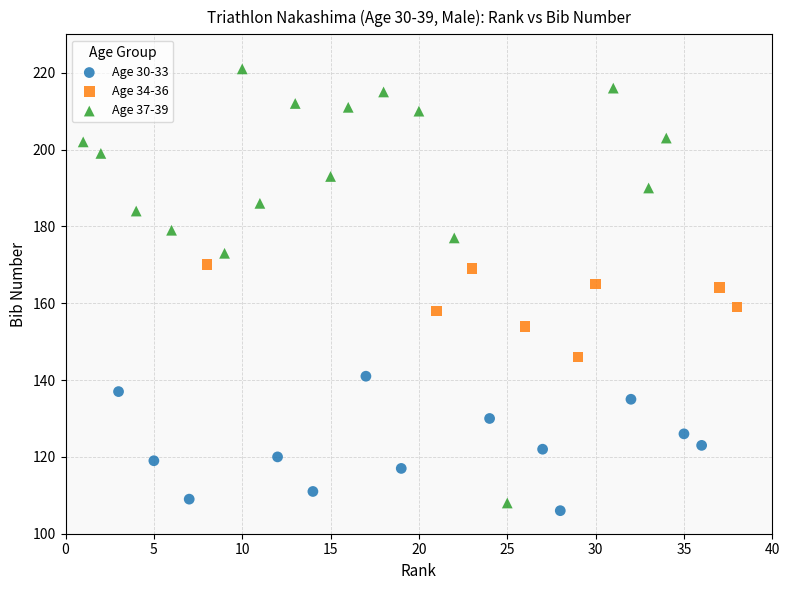

Which series contains the lowest Y value?

Age 30-33